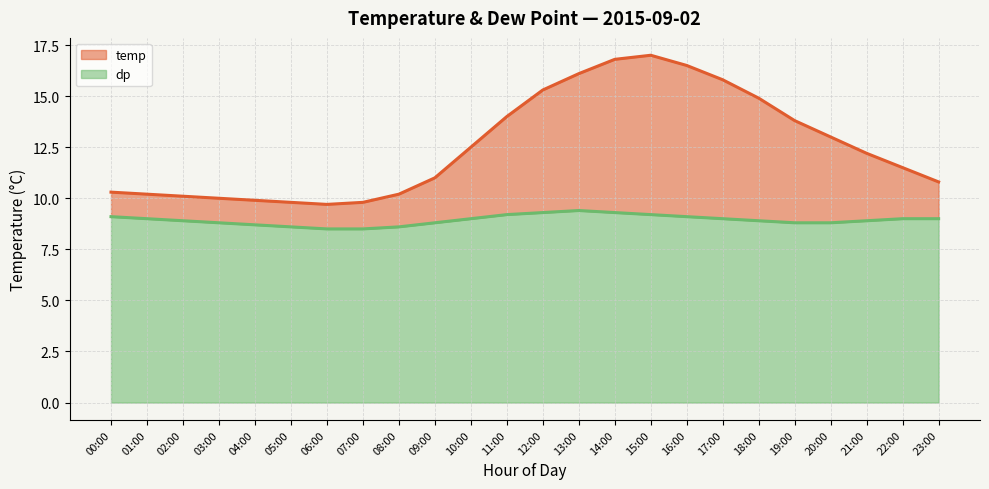

True or false: dp has a value of 8.8 at 20:00.

True